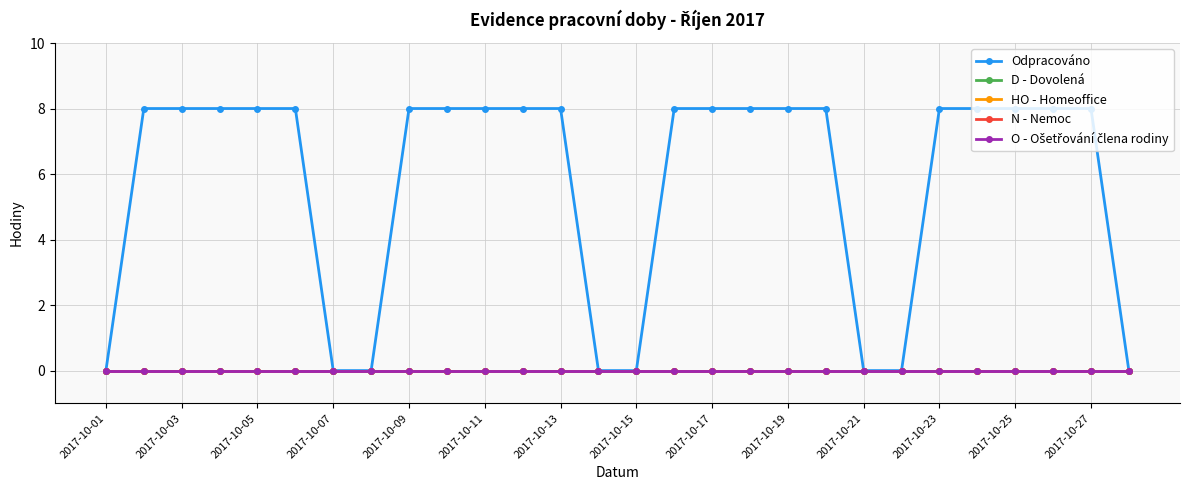

Which series has the largest total across all categories?

Odpracováno